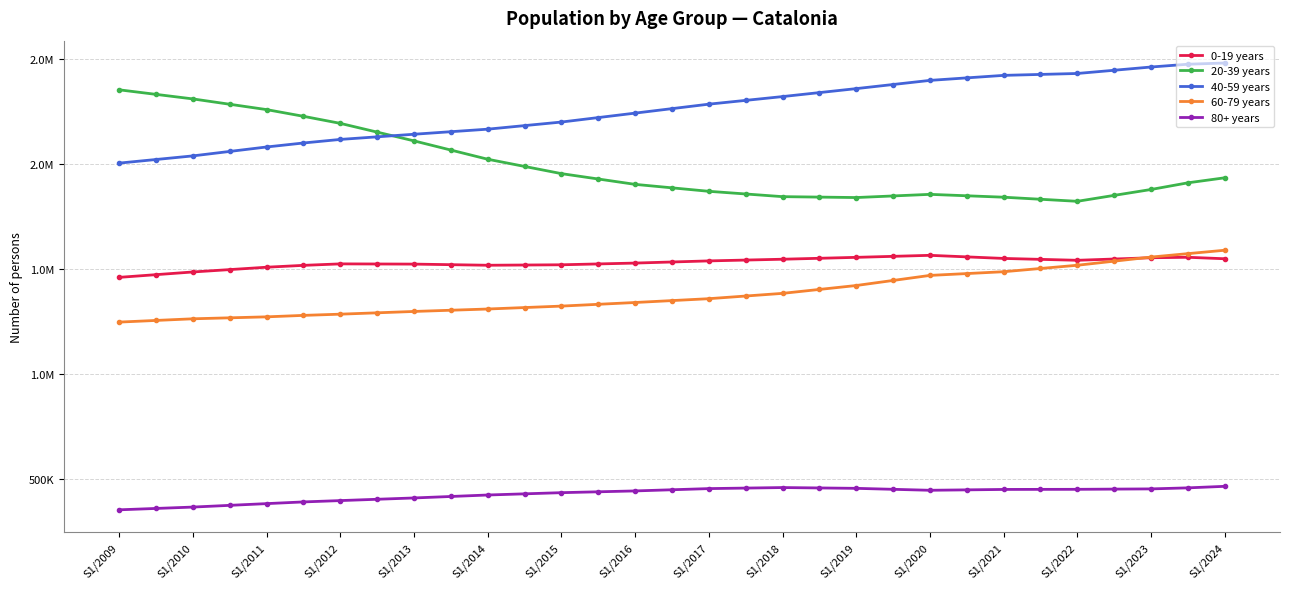

Does the chart have visible grid lines?

Yes